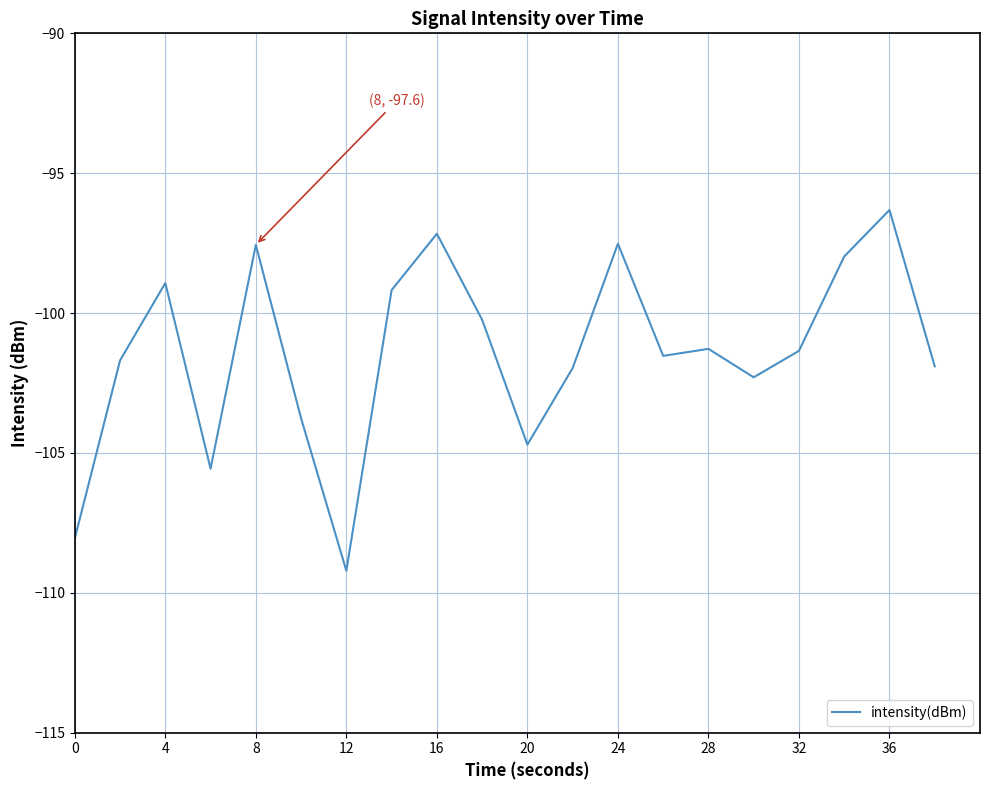

What is the minimum value shown in the chart?

-109.2